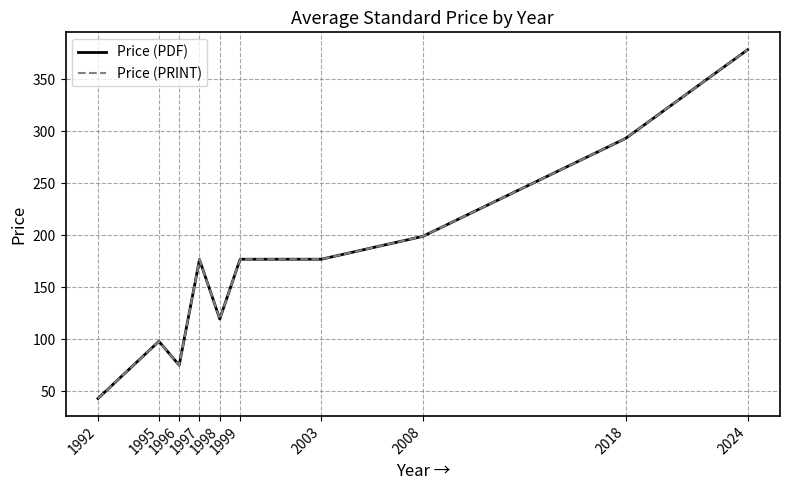

What is the average value of the Price (PRINT) series?

173.7